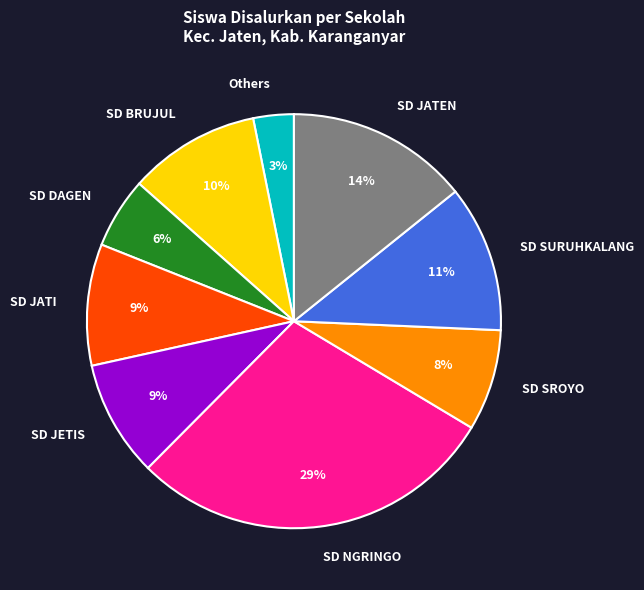

True or false: SD JETIS accounts for 17% of the total.

False